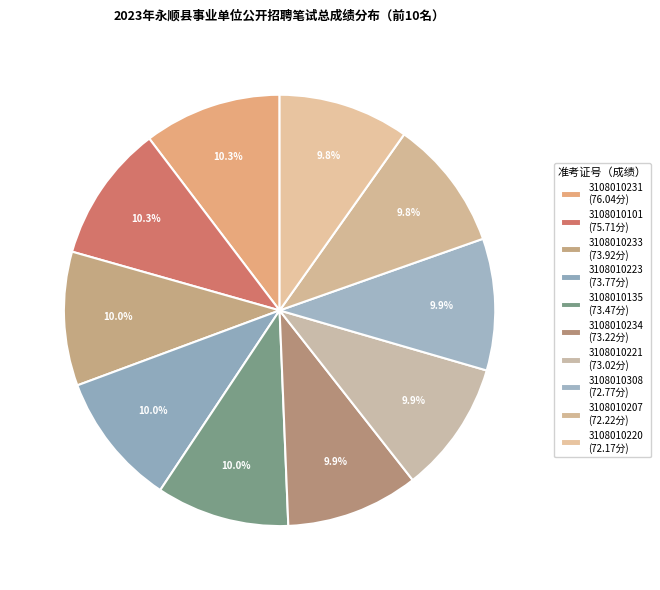

How many slices are in this pie chart?

10